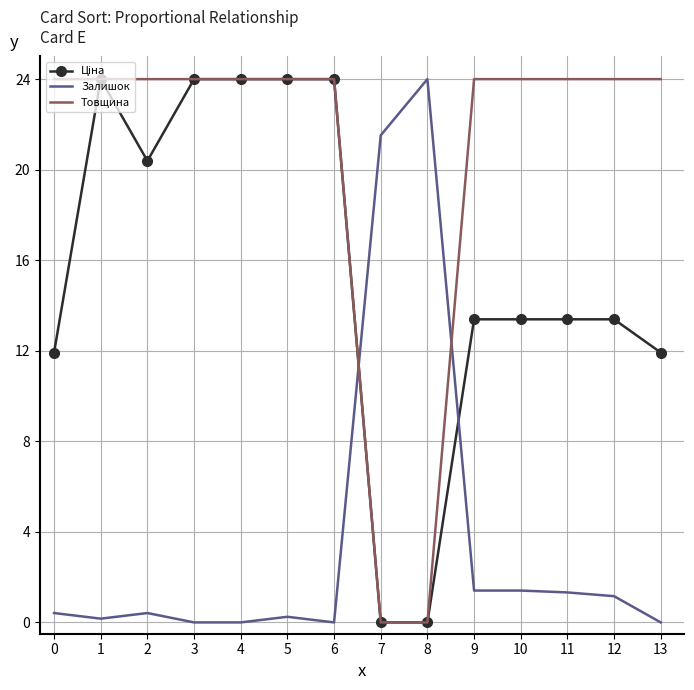

What is the spread (max minus min) of values at 7?

21.5